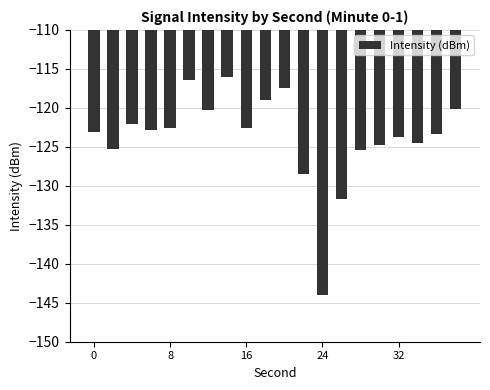

What is the greatest value displayed?

-116.0